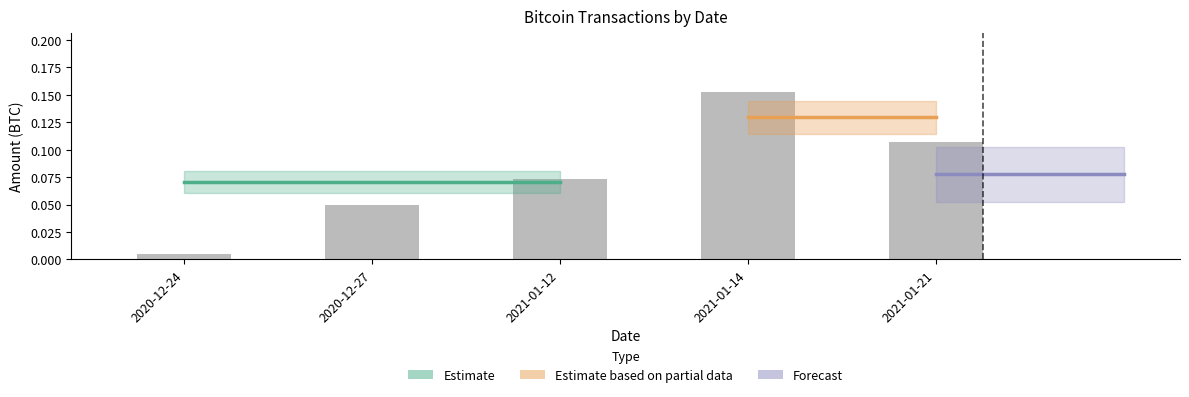

Reading left to right, extract all data points from this chart.

0.0	0.1	0.1	0.2	0.1